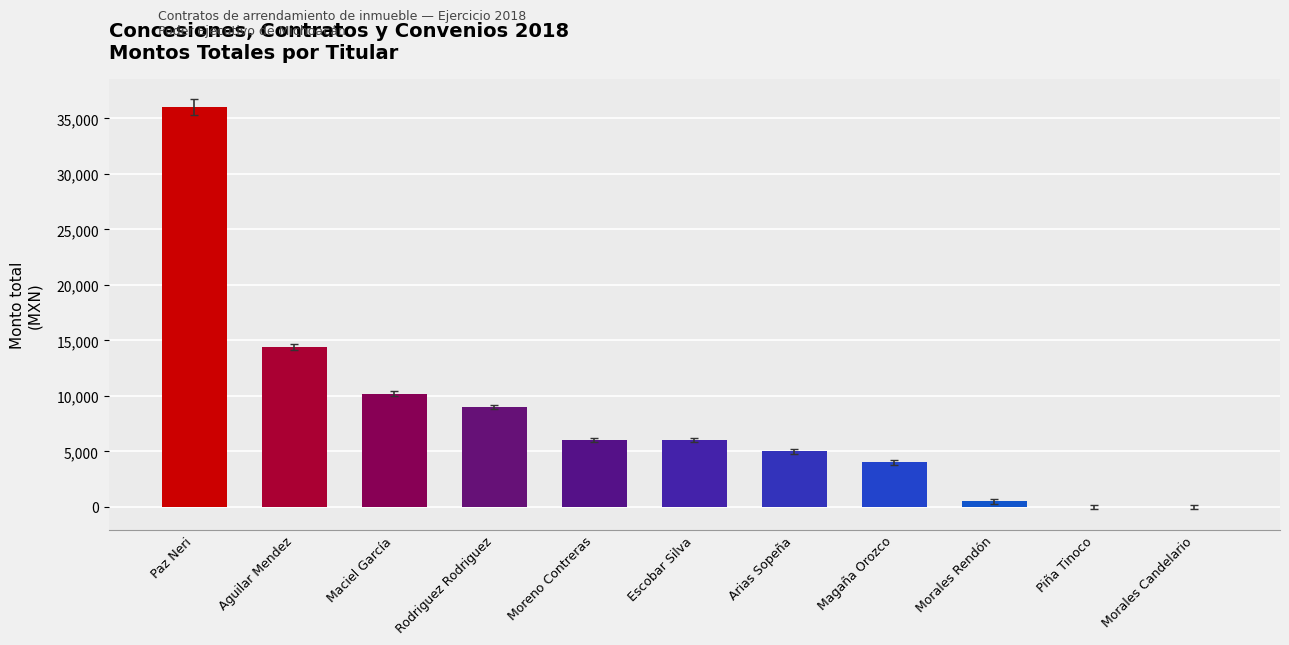

The chart shows a value of 6000 at Escobar Silva. True or false?

True